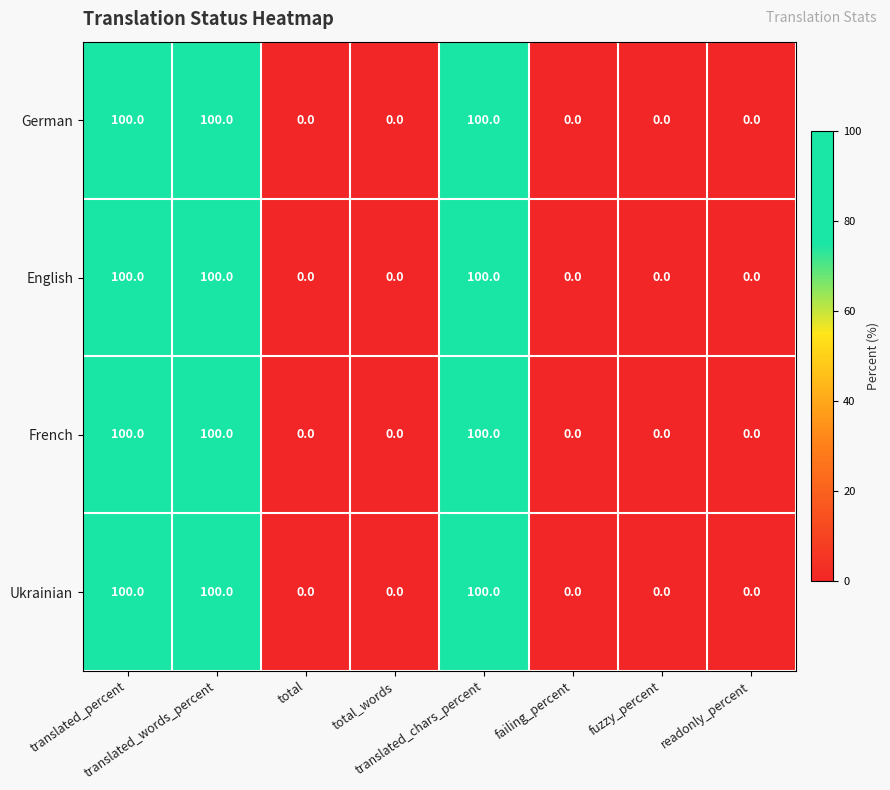

What is the difference between the second highest and second lowest values in the Ukrainian series?

100